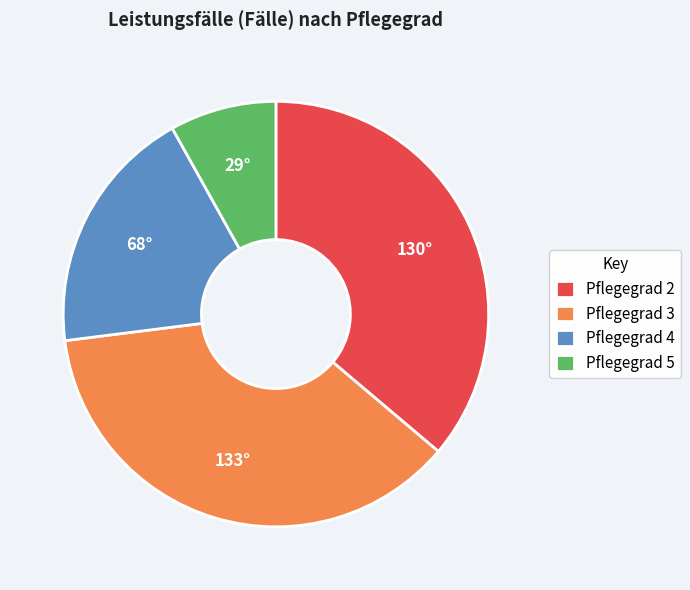

Does Pflegegrad 3 account for over 50% of the chart?

No